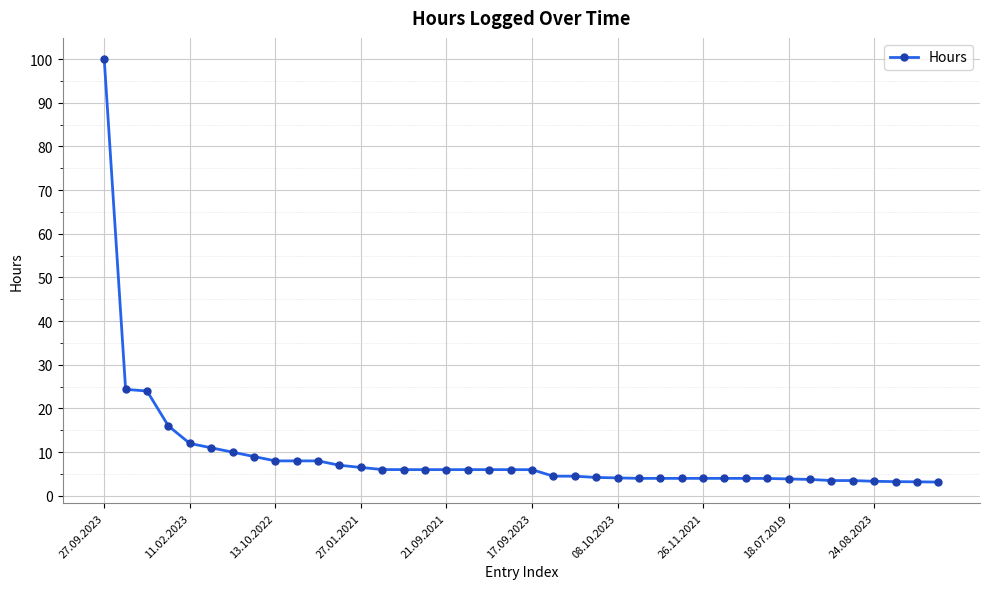

What is the greatest value displayed?

100.0